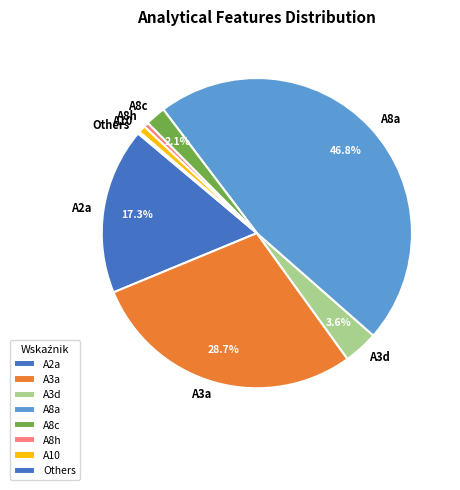

What is the largest slice in the pie chart?

A8a